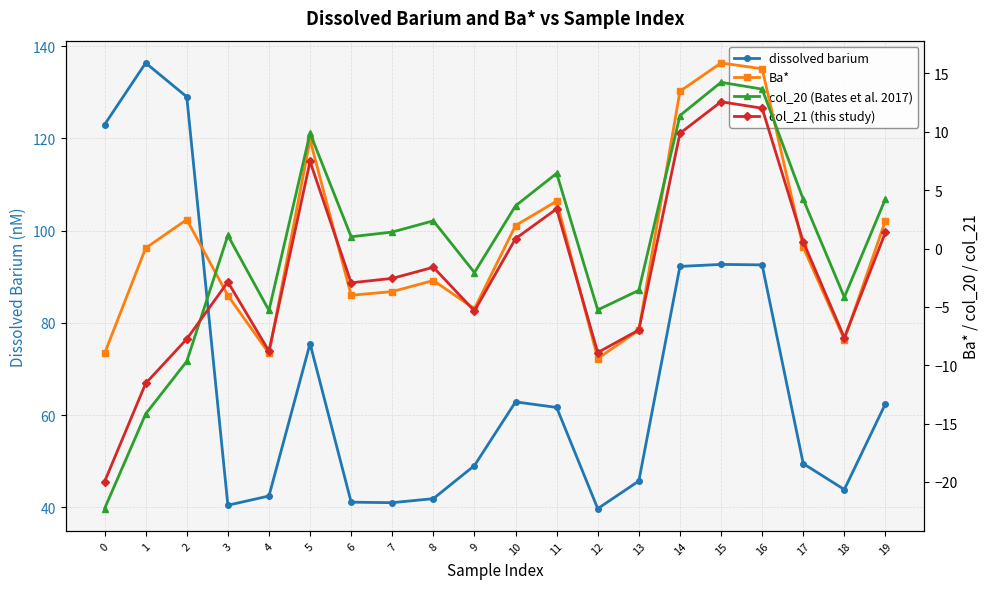

Which series has the largest total across all categories?

dissolved barium